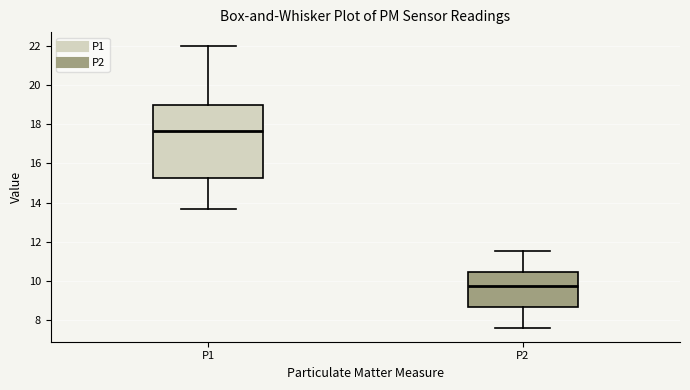

Which box is the tallest, from its lower edge to its upper edge?

P1